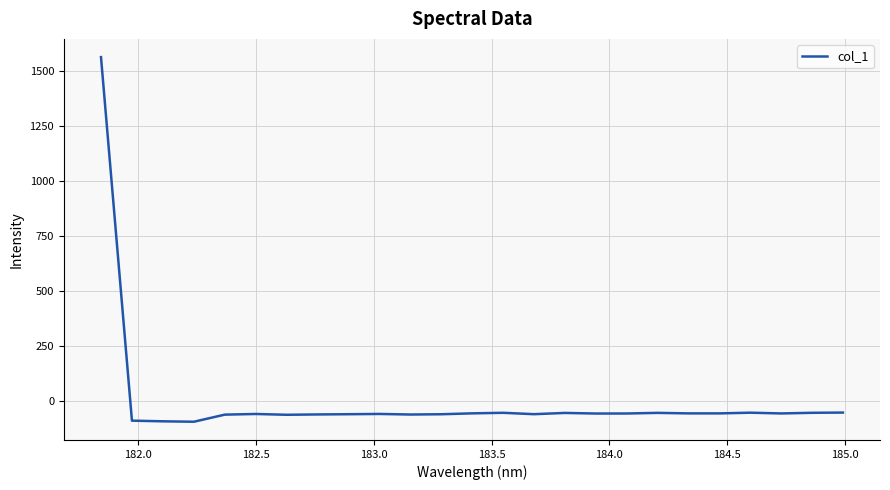

What is the difference between the maximum and minimum values?

1655.6